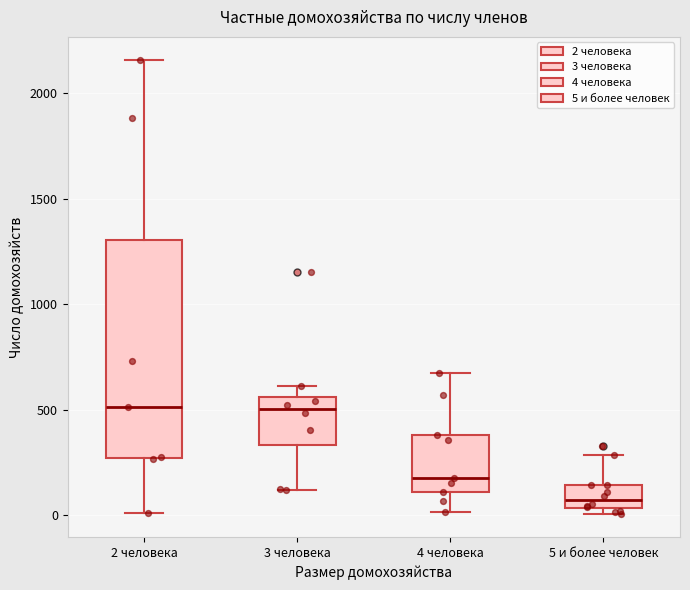

Reading left to right, read every box against the y-axis: the position of its median line, the range the box covers, and the ends of its whiskers. The values are not printed on the chart, so give them approximately, as read against the axis.

2 человека: median 500, box 250 to 1300, whiskers 0 to 2150
3 человека: median 500, box 350 to 550, whiskers 100 to 600
4 человека: median 200, box 100 to 400, whiskers 0 to 700
5 и более человек: median 50 (just above the box's lower edge), box 50 to 150, whiskers 0 to 300